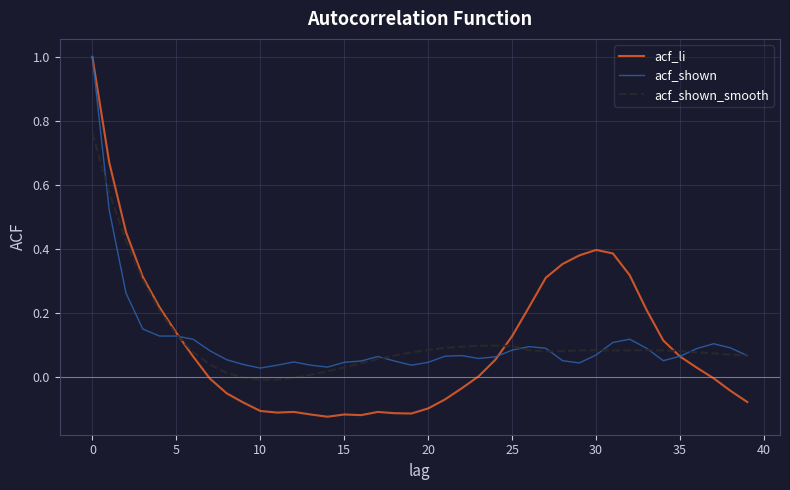

What is the maximum value shown in the chart?

1.0